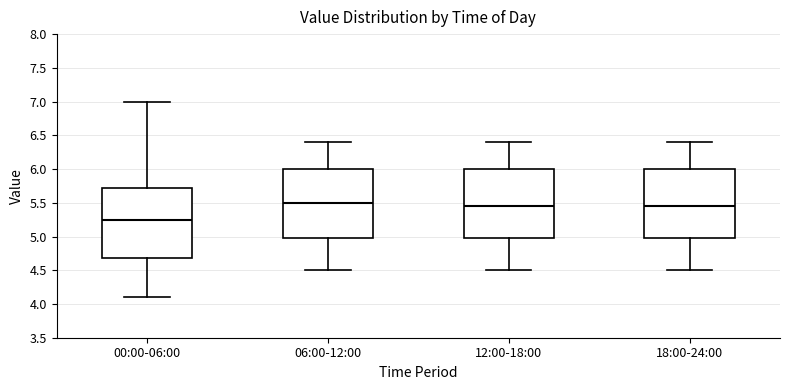

Reading left to right, transcribe this box plot: for each box, give where its median line is, the range the box spans, and where its two whiskers end, as read against the y-axis. The values are not printed on the chart, so give them approximately, as read against the axis.

00:00-06:00: median 5.25, box 4.70 to 5.75, whiskers 4.10 to 7.00
06:00-12:00: median 5.50, box 5.00 to 6.00, whiskers 4.50 to 6.40
12:00-18:00: median 5.45, box 5.00 to 6.00, whiskers 4.50 to 6.40
18:00-24:00: median 5.45, box 5.00 to 6.00, whiskers 4.50 to 6.40